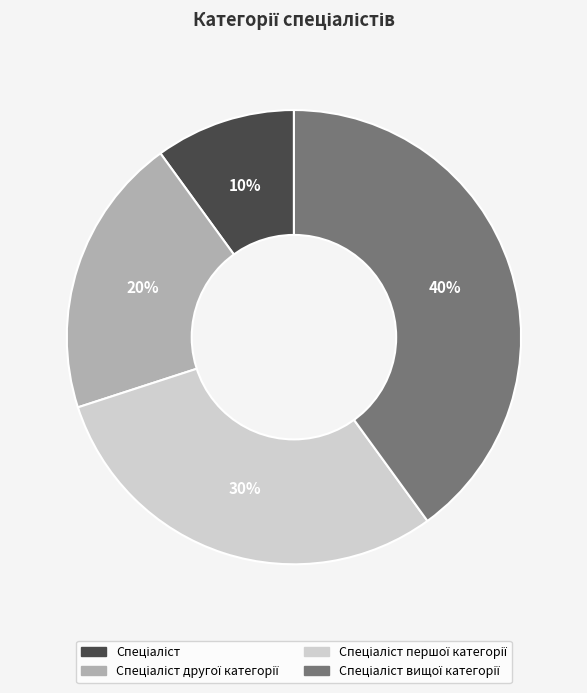

To the nearest percent, what is the difference between the largest and smallest slice percentages?

30%